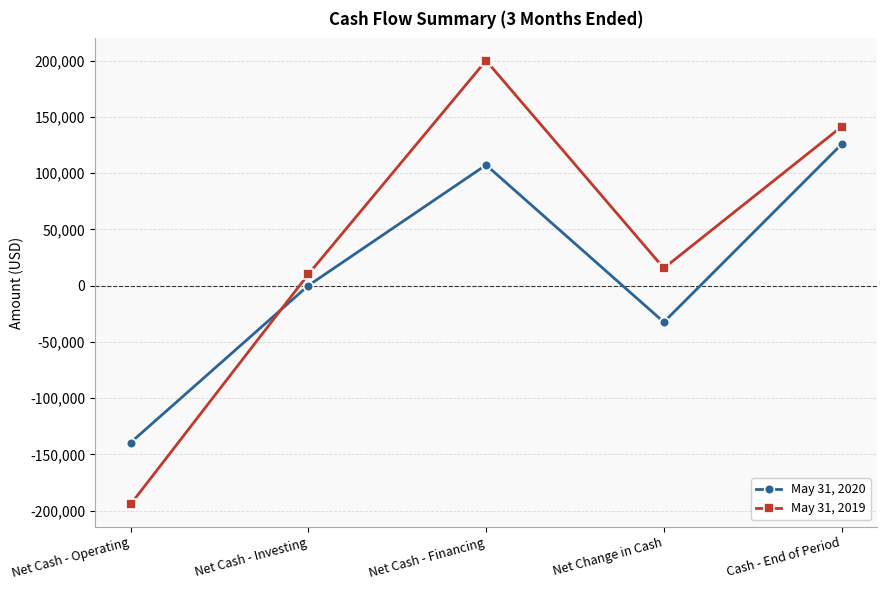

How many positive values does the May 31, 2019 series have?

4